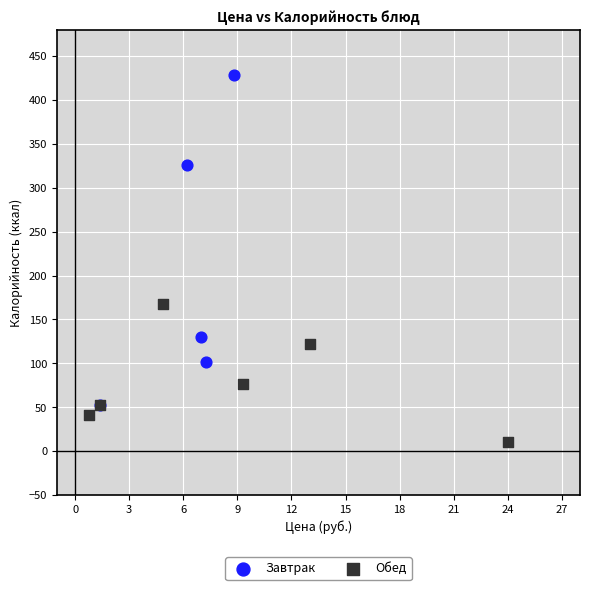

Which series has the widest spread of Y values?

Завтрак